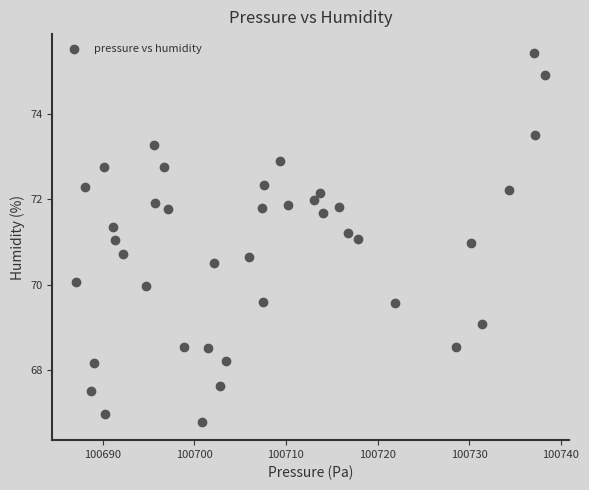

What is the range of X values (max minus min)?

51.2